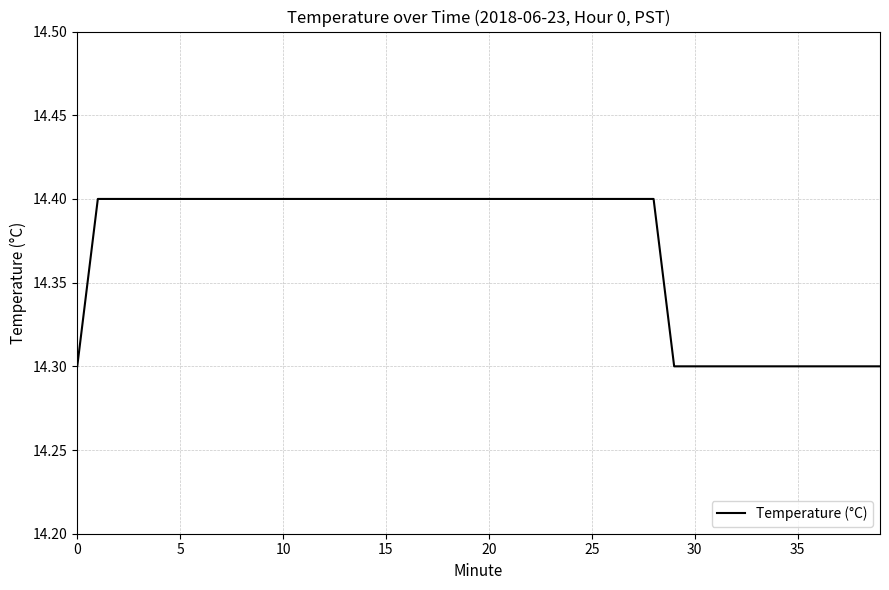

What is the greatest value displayed?

14.4